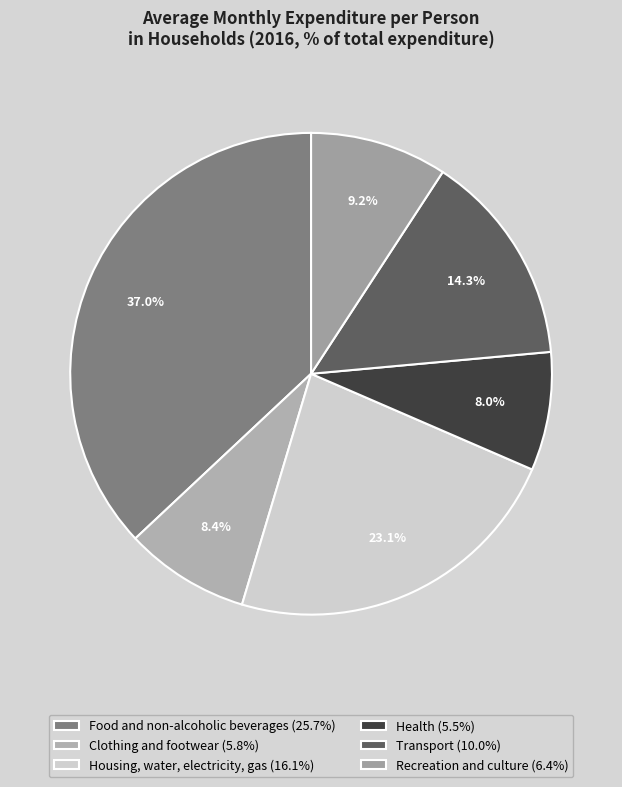

How many slices are in this pie chart?

6